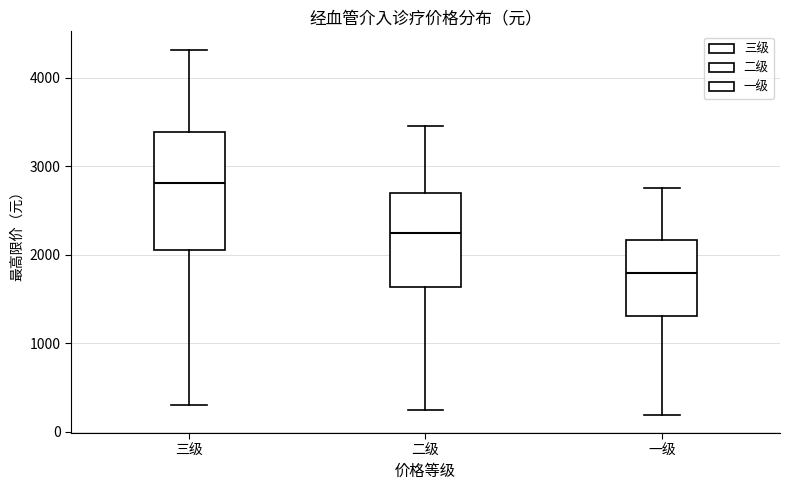

Reading left to right, transcribe this box plot: for each box, give where its median line is, the range the box spans, and where its two whiskers end, as read against the y-axis. The values are not printed on the chart, so give them approximately, as read against the axis.

三级: median 2800, box 2100 to 3400, whiskers 300 to 4300
二级: median 2200, box 1600 to 2700, whiskers 200 to 3500
一级: median 1800, box 1300 to 2200, whiskers 200 to 2800